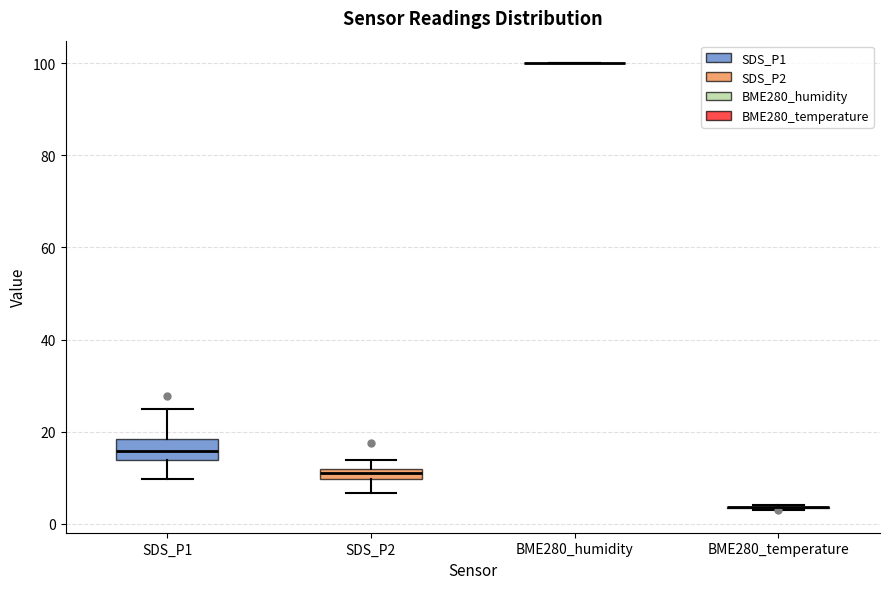

Where does the median line of the box for SDS_P1 sit on the y-axis? The values are not printed on the chart, so give them approximately, as read against the axis.

16